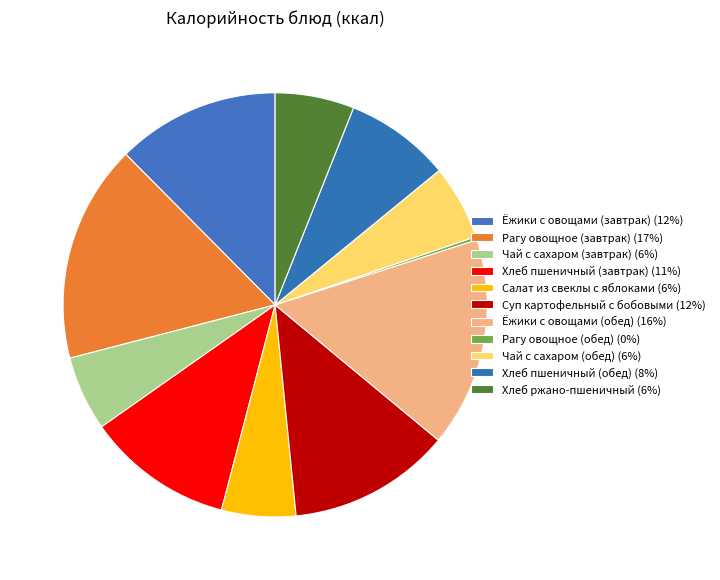

How many segments does this pie chart have?

11